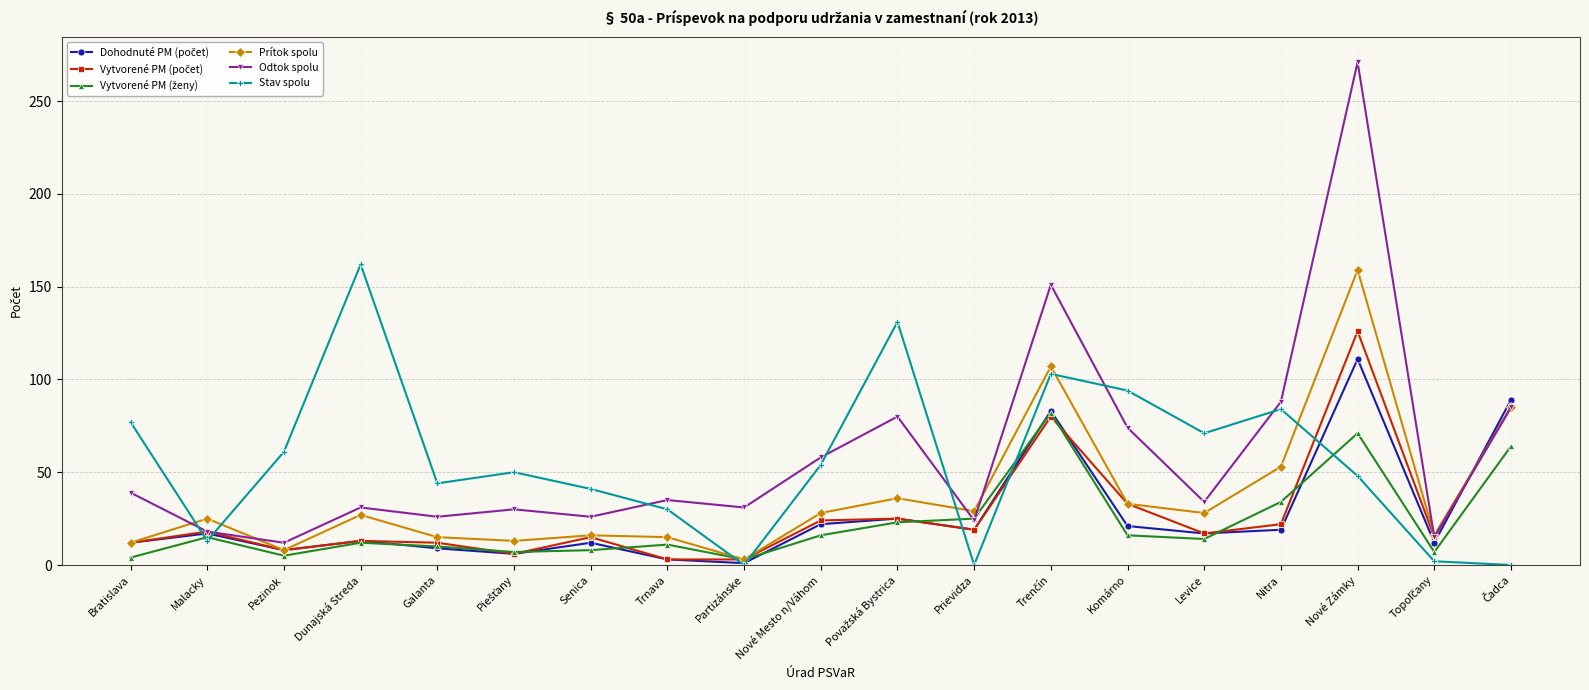

What value does the Odtok spolu series have at Nitra?

88